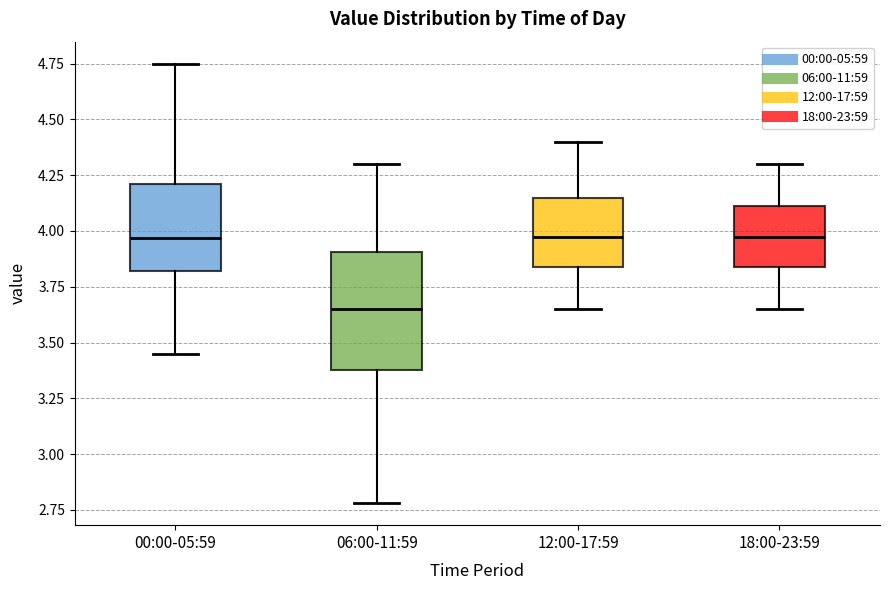

Reading left to right, transcribe this box plot: for each box, give where its median line is, the range the box spans, and where its two whiskers end, as read against the y-axis. The values are not printed on the chart, so give them approximately, as read against the axis.

00:00-05:59: median 3.95, box 3.80 to 4.20, whiskers 3.45 to 4.75
06:00-11:59: median 3.65, box 3.40 to 3.90, whiskers 2.80 to 4.30
12:00-17:59: median 4.00, box 3.85 to 4.15, whiskers 3.65 to 4.40
18:00-23:59: median 4.00, box 3.85 to 4.10, whiskers 3.65 to 4.30